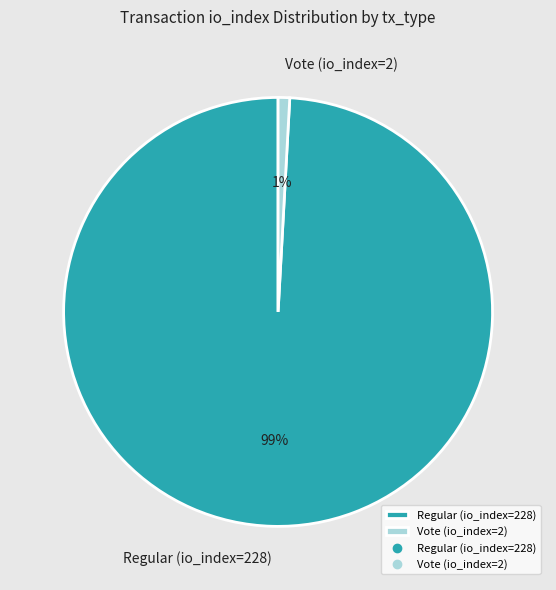

To the nearest percent, what is the average slice percentage?

50%